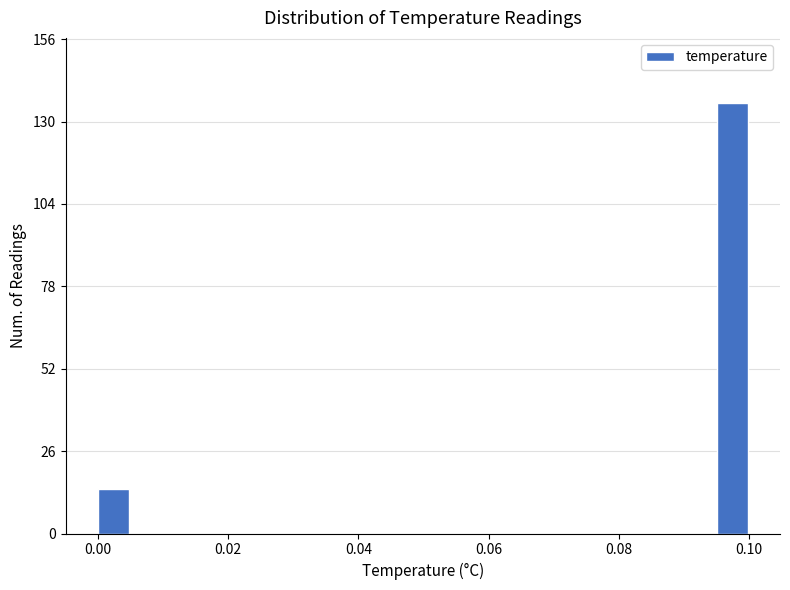

Read against the x-axis, roughly where is the centre of the tallest bar?

0.098